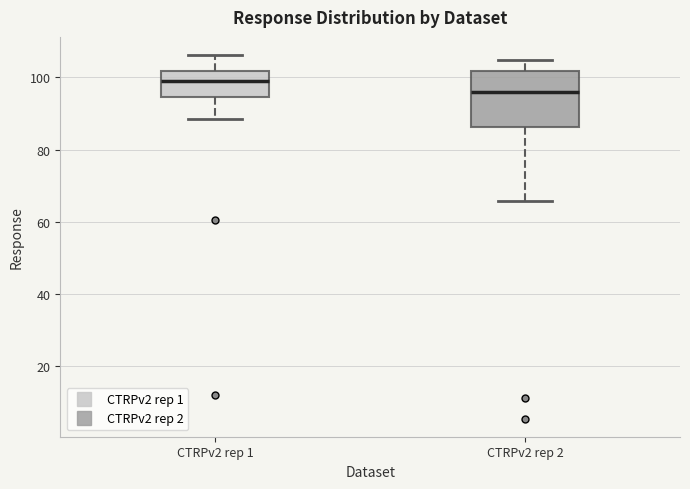

Where is the lower edge of the box for CTRPv2 rep 1 on the y-axis? The values are not printed on the chart, so give them approximately, as read against the axis.

94